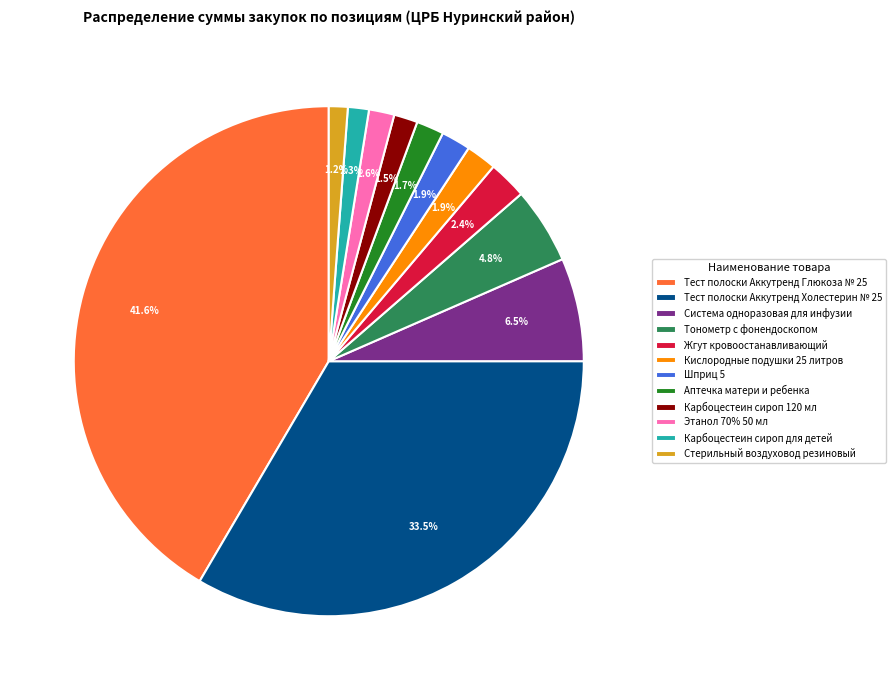

To the nearest percent, what is the average slice percentage?

8%